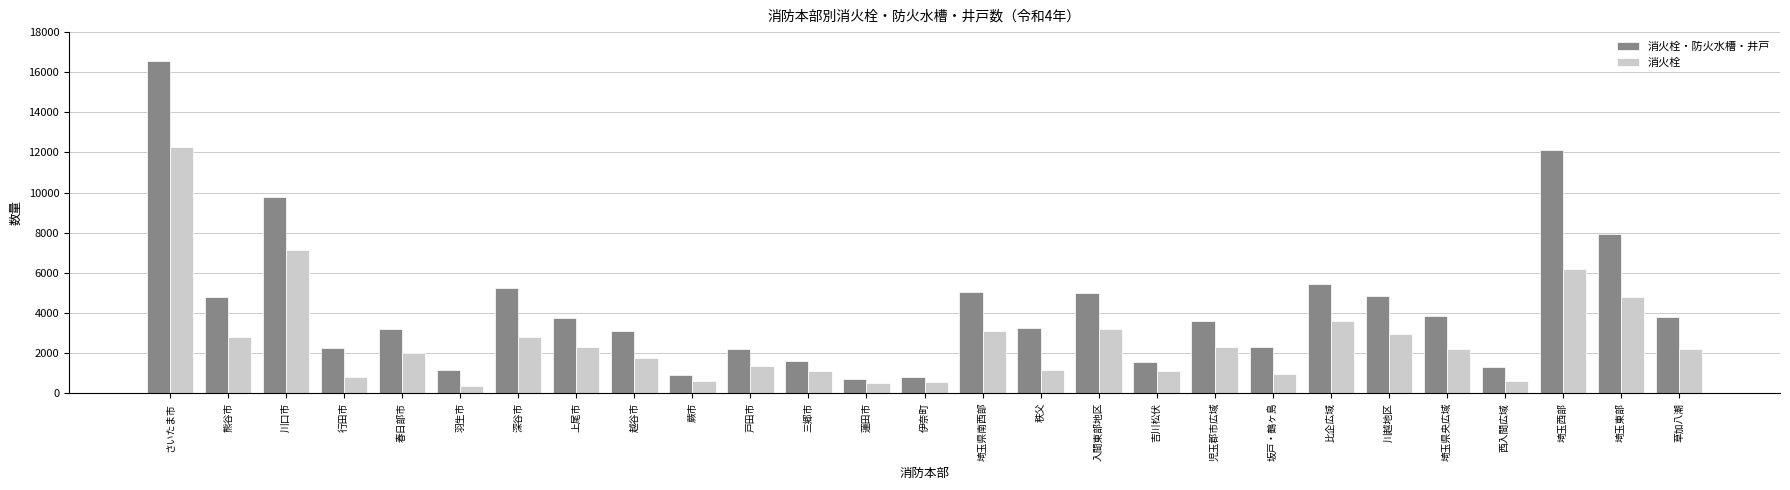

At which label does 消火栓 reach its minimum?

羽生市